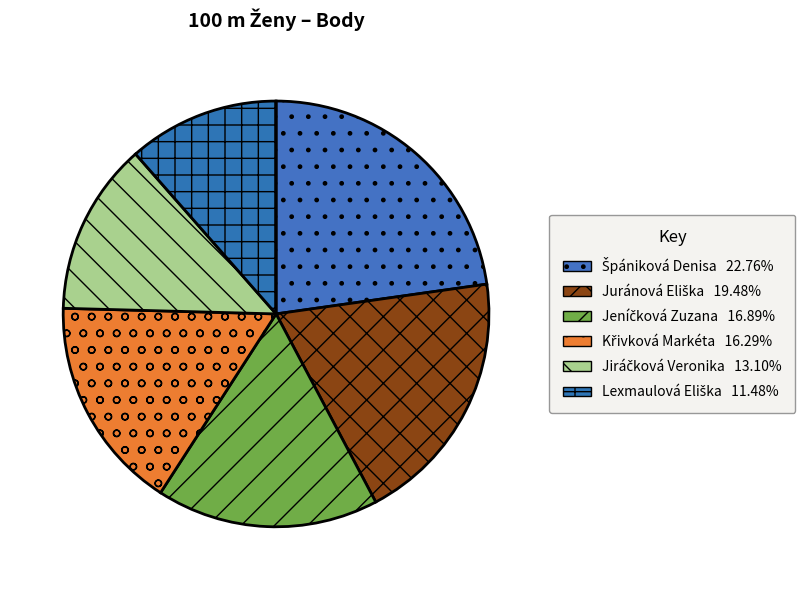

How many segments does this pie chart have?

6